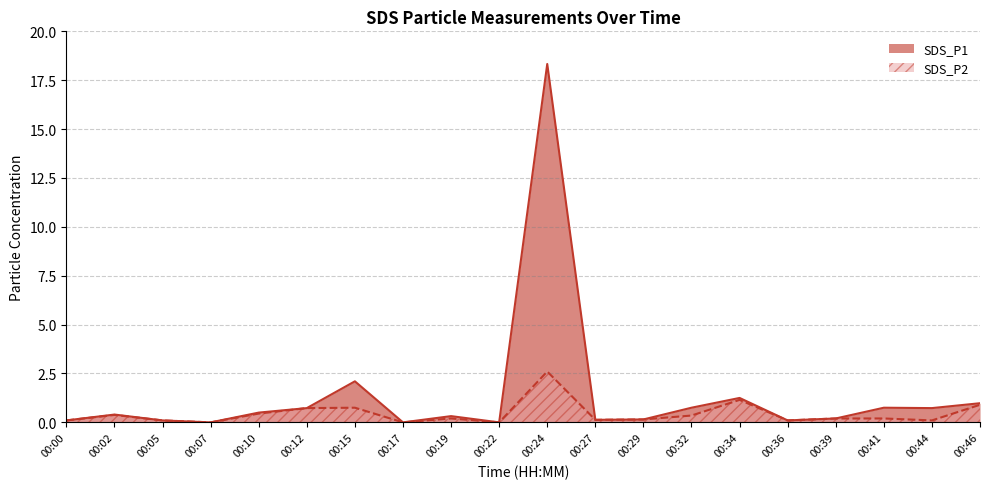

Between 00:12 and 00:24, which series saw the biggest shift?

SDS_P1